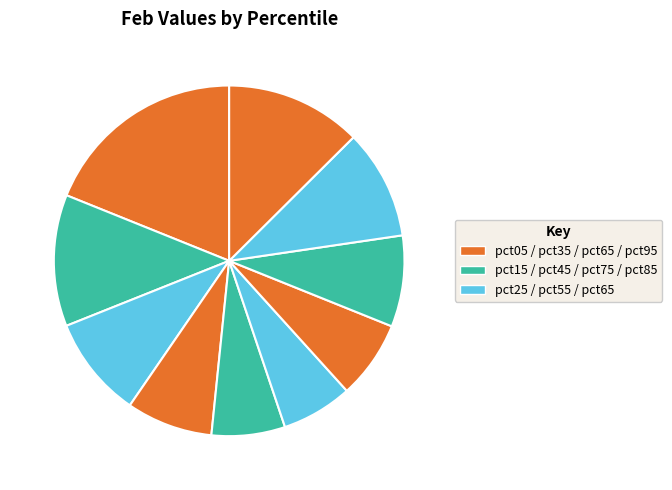

How many segments does this pie chart have?

10